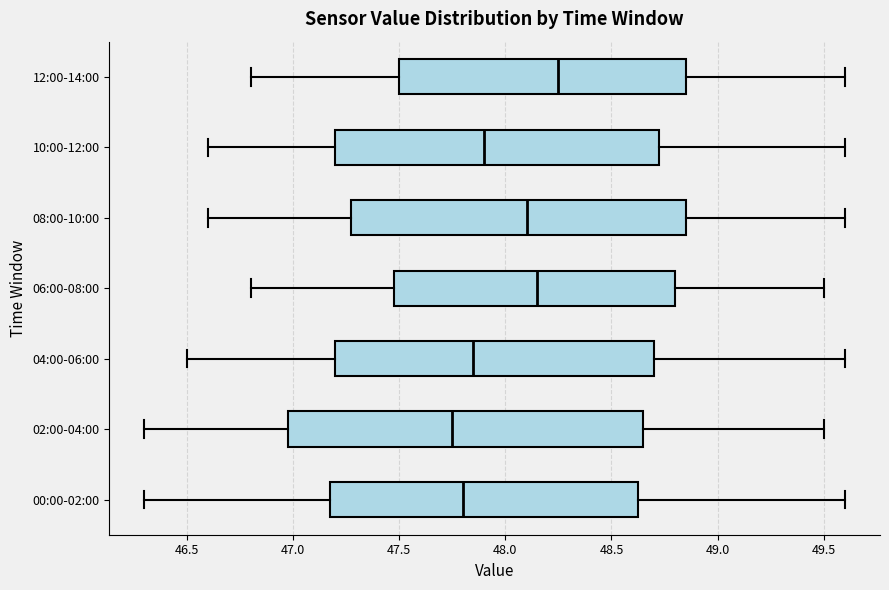

Which box has the furthest to the right median line?

12:00-14:00